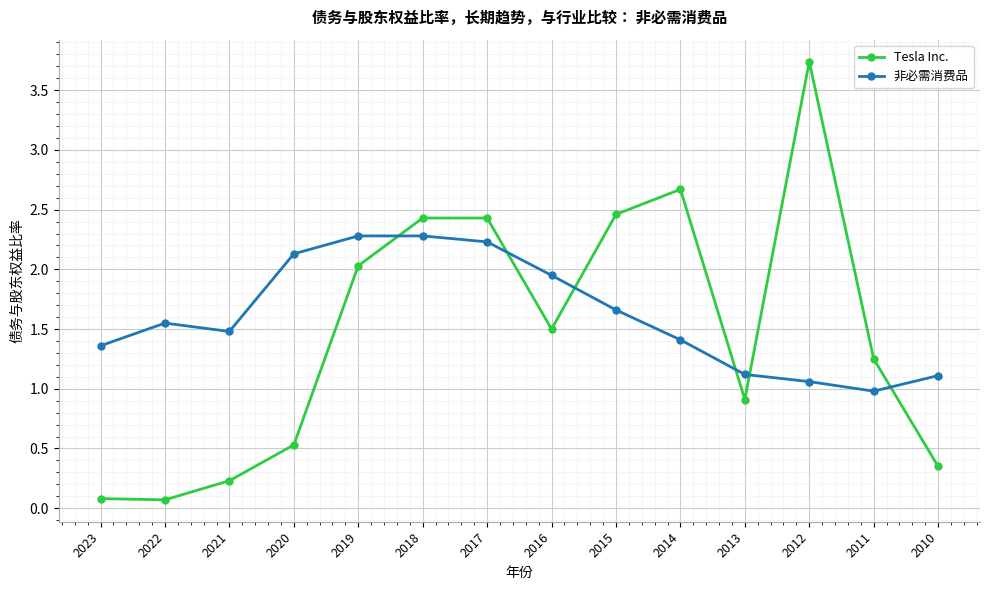

What is the difference between the second highest and minimum values in the 非必需消费品 series?

1.3